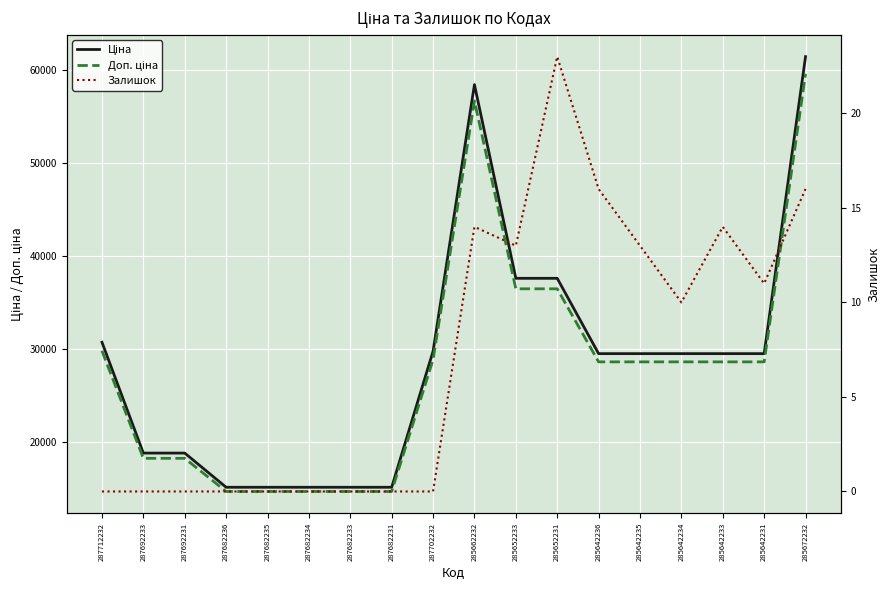

What is the total value across all series at 287682231?

29786.4